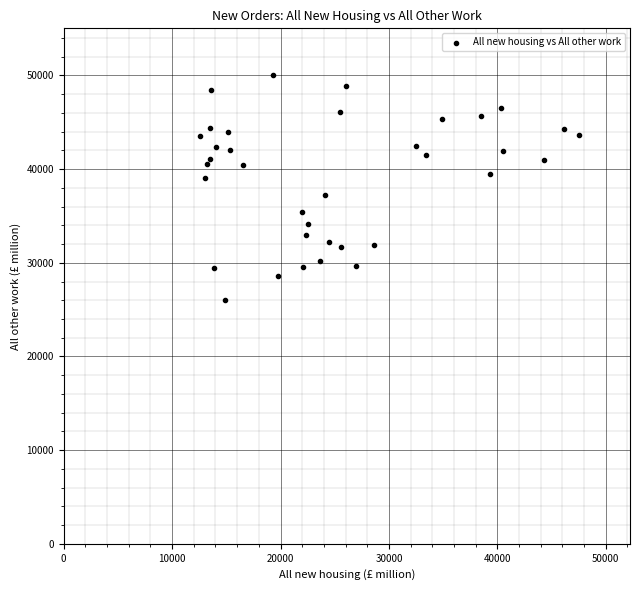

What is the range of X values (max minus min)?

34955